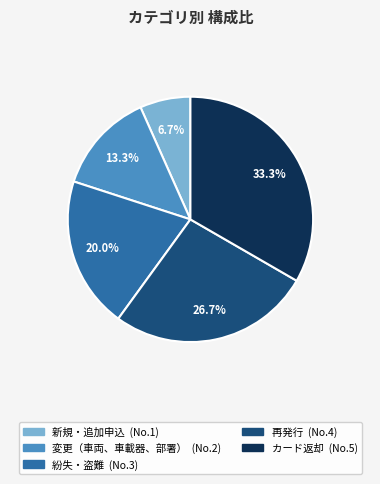

Which has a higher value, 新規・追加申込 or 変更（車両、車載器、部署）?

変更（車両、車載器、部署）